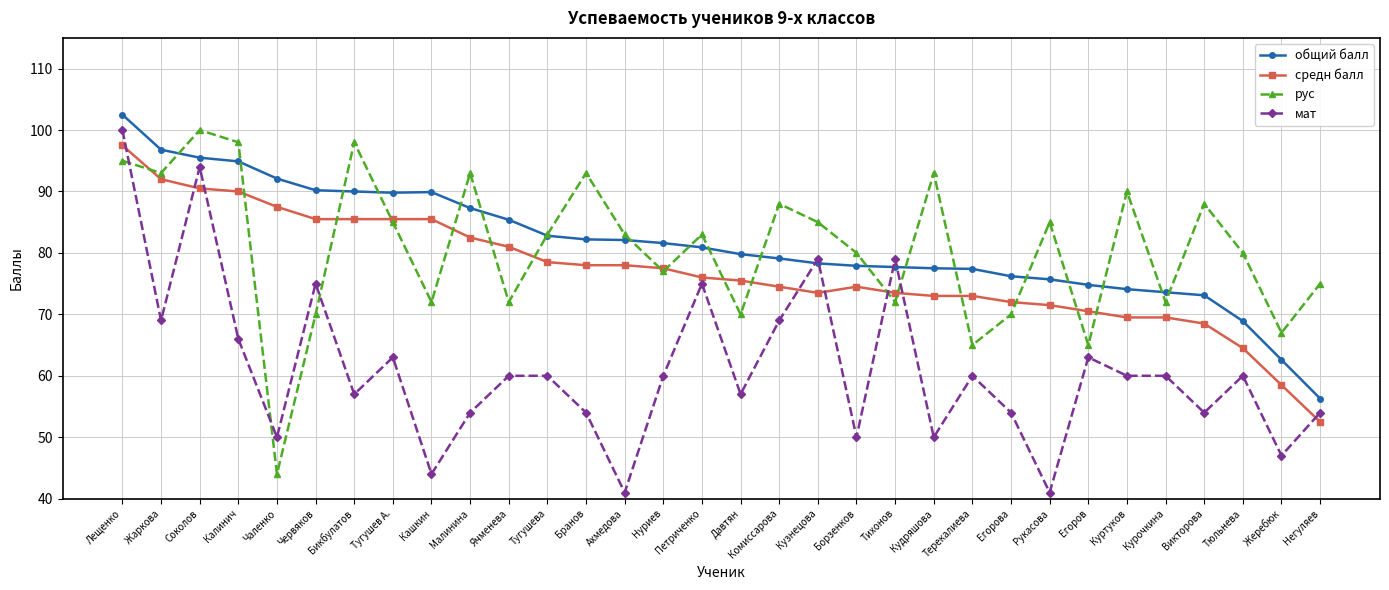

Which series changed the most between Кашкин and Негуляев?

общий балл